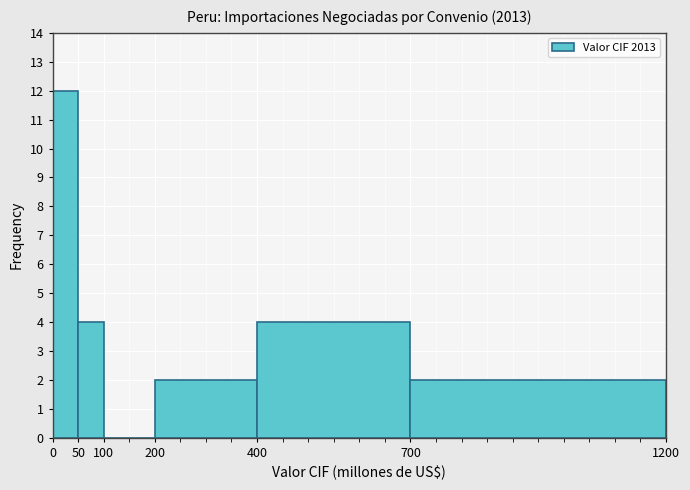

Reading left to right, list every bar in this chart as the range it spans on the x-axis followed by its height. The values are not printed on the chart, so give them approximately, as read against the axis.

0 to 50: 12
50 to 100: 4
100 to 200: 0
200 to 400: 2
400 to 700: 4
700 to 1200: 2